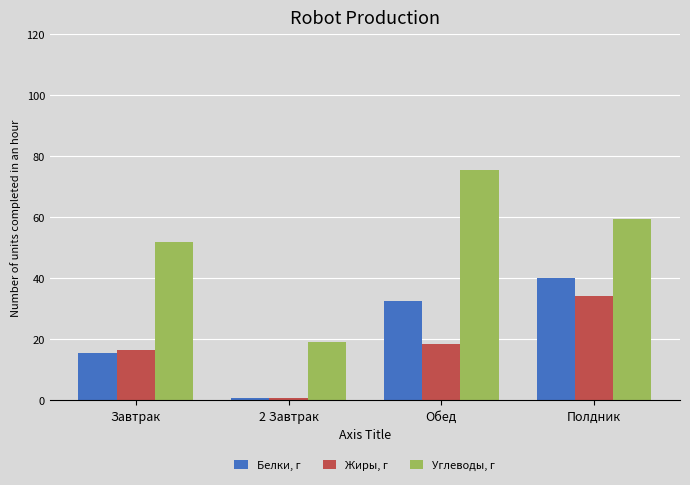

At which category is the sum across all series the highest?

Полдник